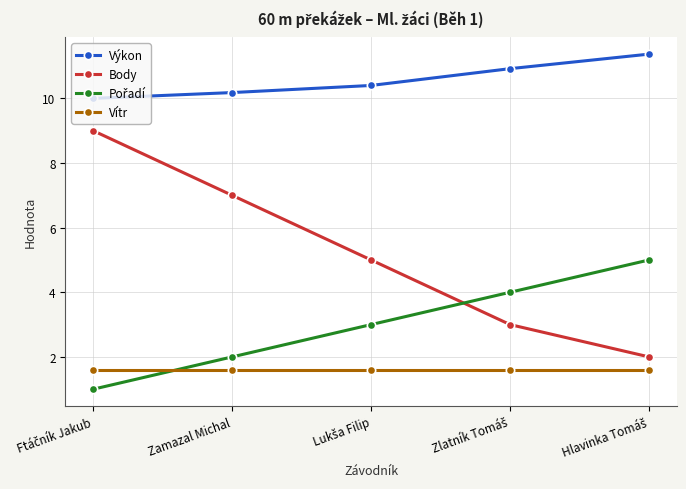

What position from the right is Zamazal Michal?

4